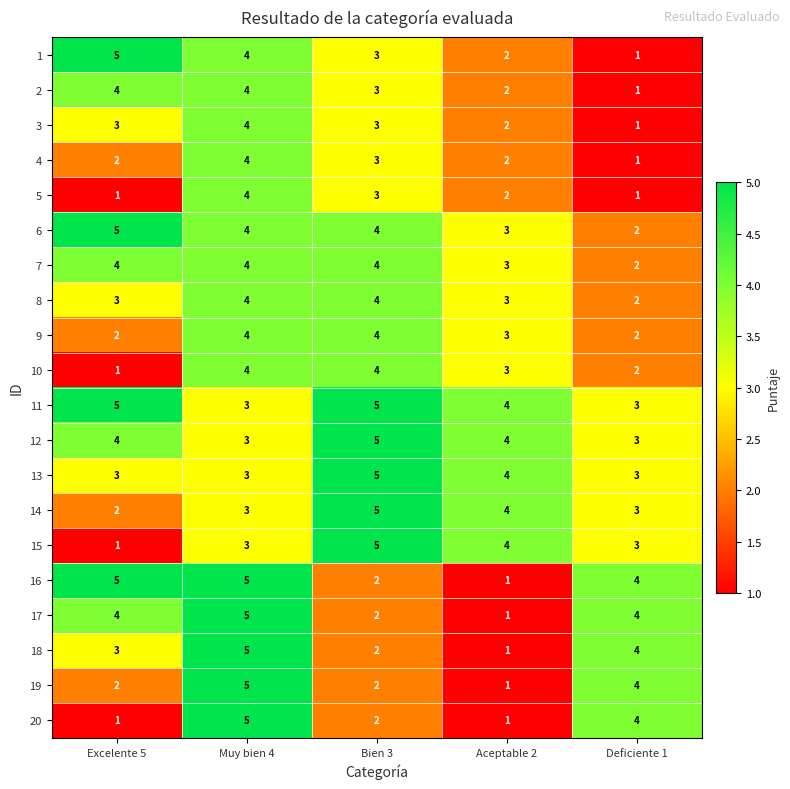

True or false: 19 has a value of 2 at Bien 3.

True